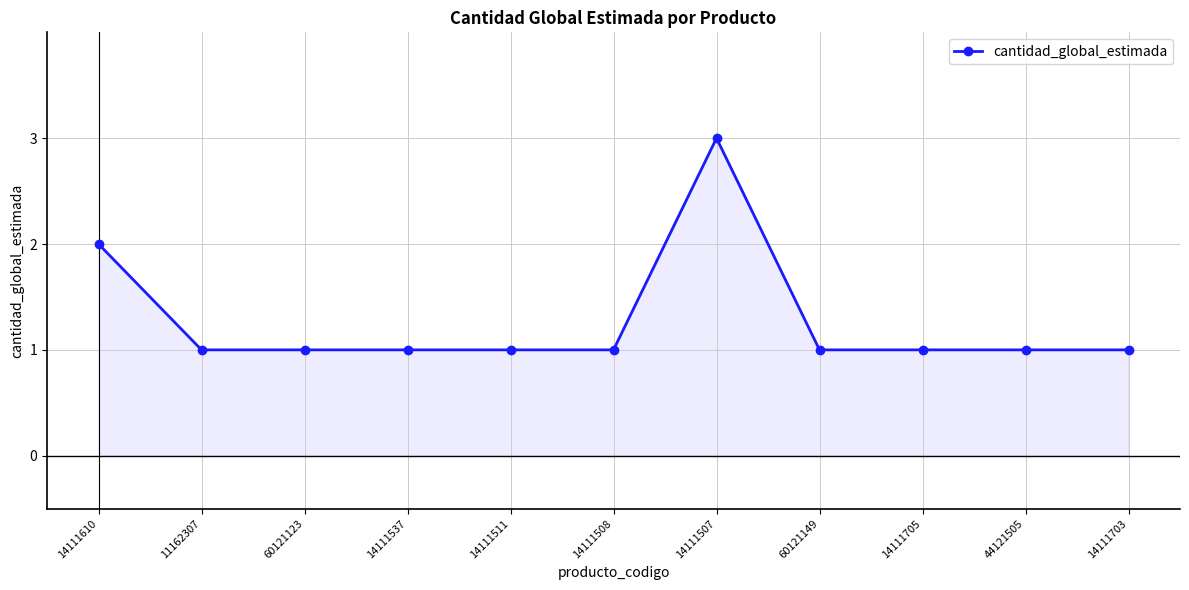

What is the ratio of the value at 14111705 to the value at 14111508?

1.0